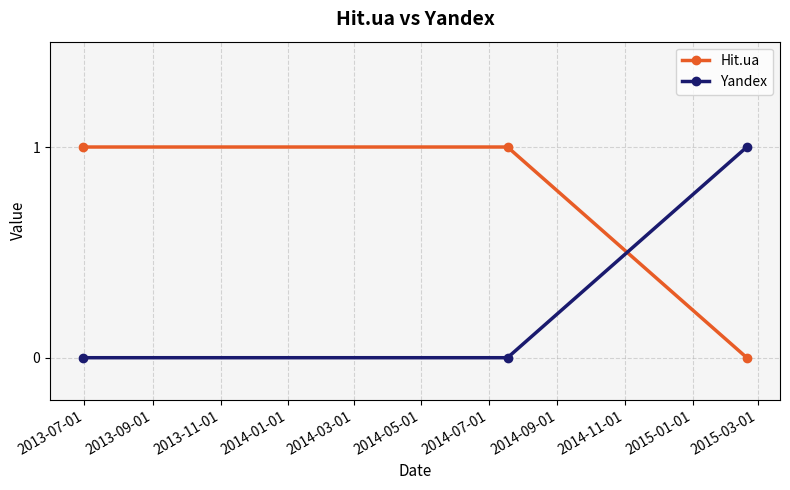

Reading left to right, transcribe all the data shown in this chart.

Hit.ua: 1	1	0
Yandex: 0	0	1